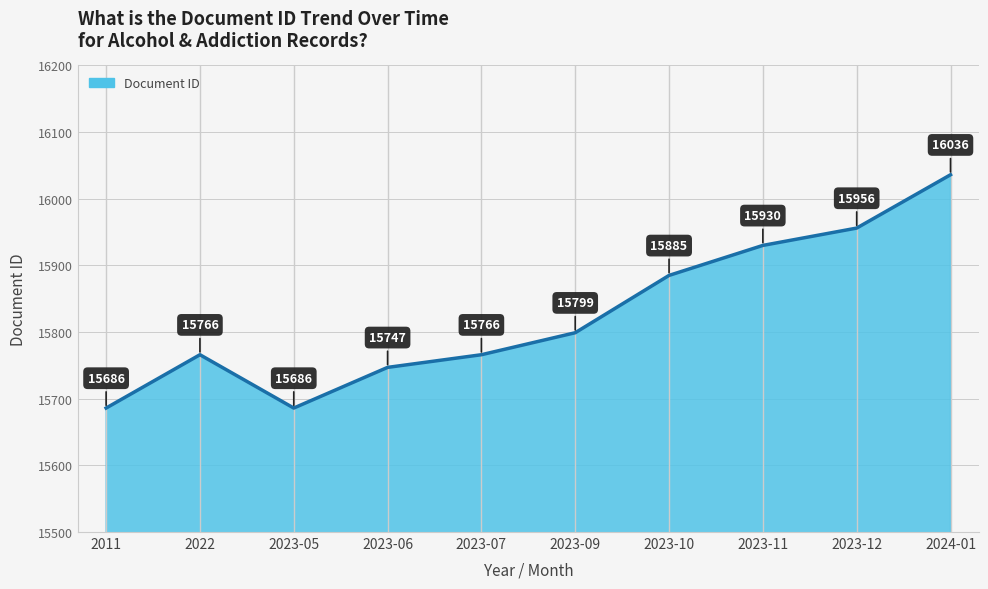

Which label corresponds to the largest value in the chart?

2024-01